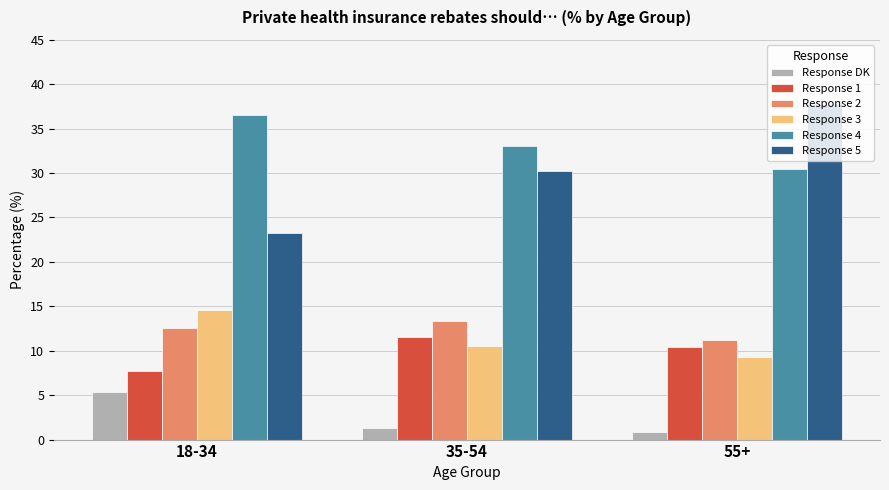

Rank the categories by Response DK value from highest to lowest.

18-34, 35-54, 55+